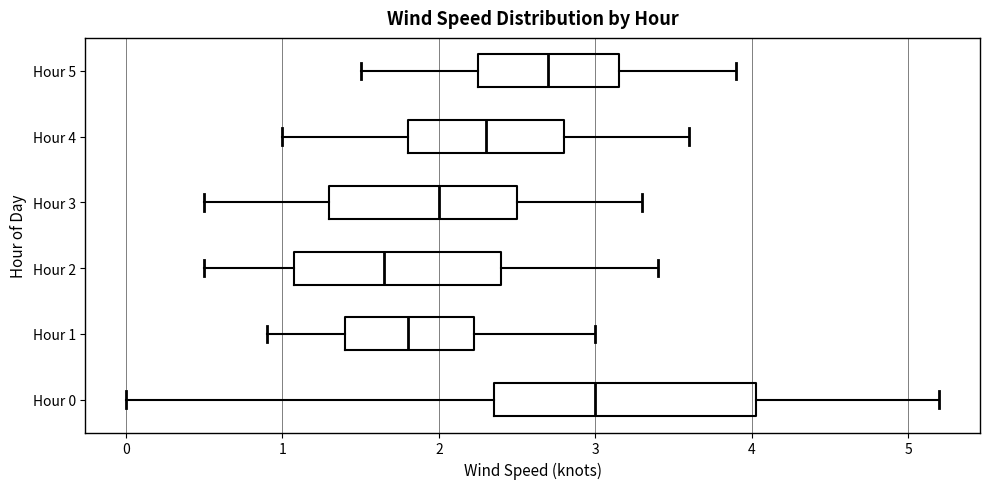

Where does the left whisker of the box for Hour 4 end on the x-axis? The values are not printed on the chart, so give them approximately, as read against the axis.

1.0